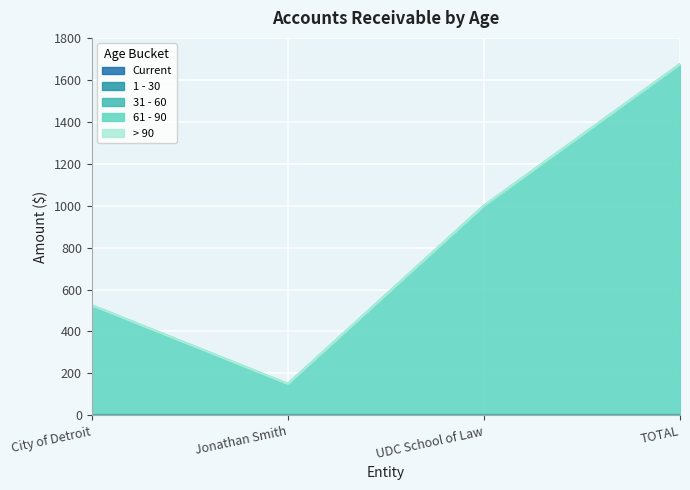

What are all the series names shown in the legend?

Current, 1 - 30, 31 - 60, 61 - 90, > 90